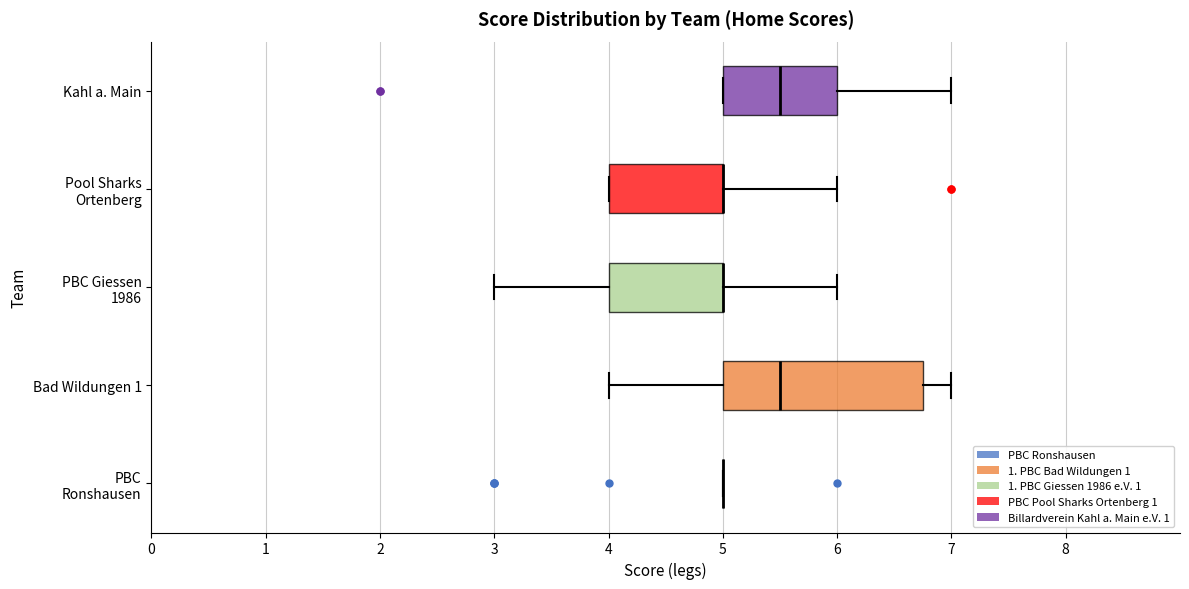

Reading bottom to top, read every box against the x-axis: the position of its median line, the range the box covers, and the ends of its whiskers. The values are not printed on the chart, so give them approximately, as read against the axis.

PBC Ronshausen: box collapsed to a line at 5.0, whiskers 5.0 to 5.0
Bad Wildungen 1: median 5.5, box 5.0 to 6.8, whiskers 4.0 to 7.0
PBC Giessen 1986: median 5.0 (drawn on the box's right edge), box 4.0 to 5.0, whiskers 3.0 to 6.0
Pool Sharks Ortenberg: median 5.0 (drawn on the box's right edge), box 4.0 to 5.0, whiskers 4.0 to 6.0
Kahl a. Main: median 5.5, box 5.0 to 6.0, whiskers 5.0 to 7.0